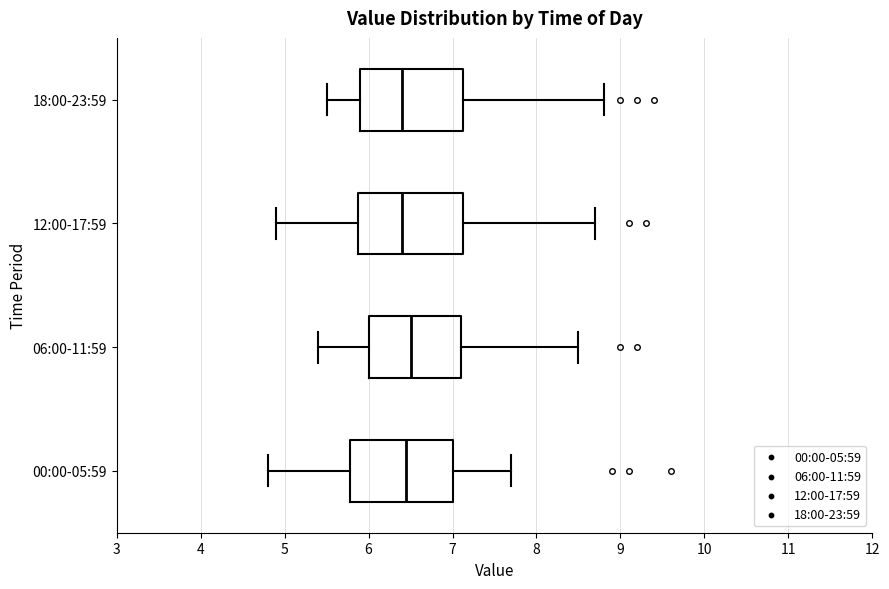

Where is the left edge of the box for 00:00-05:59 on the x-axis? The values are not printed on the chart, so give them approximately, as read against the axis.

5.8